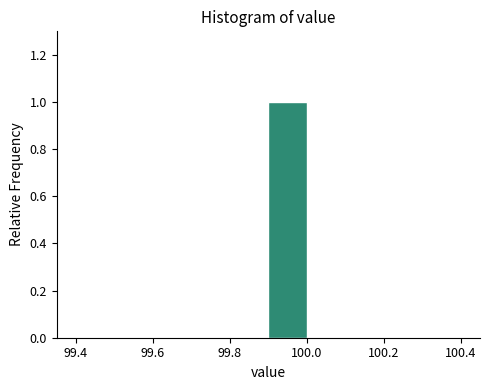

How tall is the bar that spans 99.9 to 100.0 on the x-axis? The values are not printed on the chart, so give them approximately, as read against the axis.

1